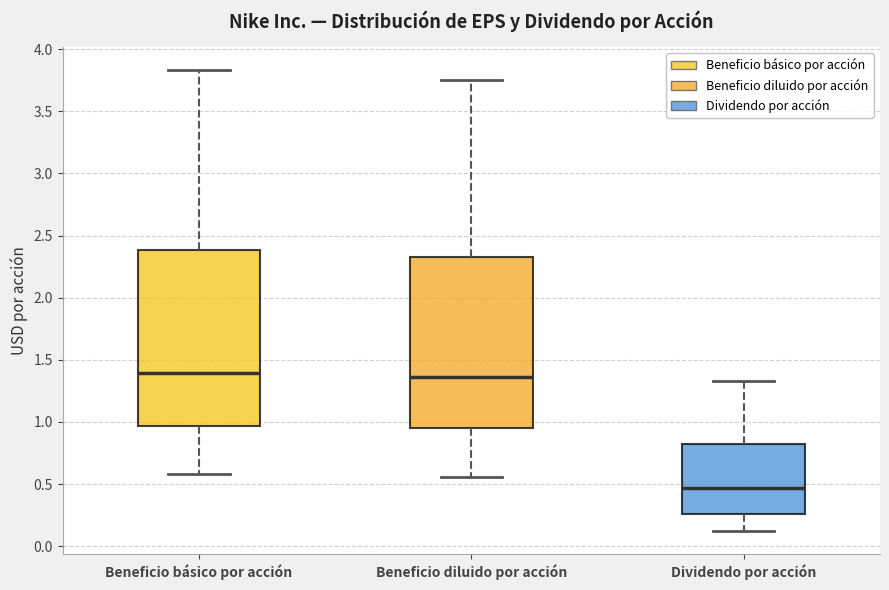

Reading left to right, read every box against the y-axis: the position of its median line, the range the box covers, and the ends of its whiskers. The values are not printed on the chart, so give them approximately, as read against the axis.

Beneficio básico por acción: median 1.40, box 0.95 to 2.40, whiskers 0.60 to 3.85
Beneficio diluido por acción: median 1.35, box 0.95 to 2.35, whiskers 0.55 to 3.75
Dividendo por acción: median 0.45, box 0.25 to 0.80, whiskers 0.10 to 1.35